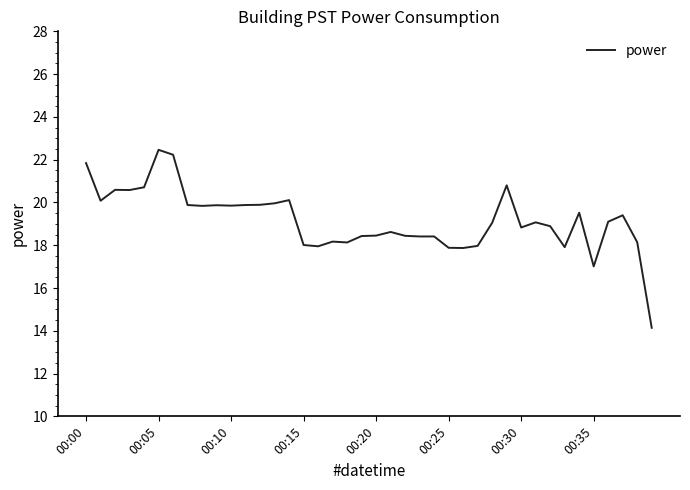

What is the maximum value shown in the chart?

22.5